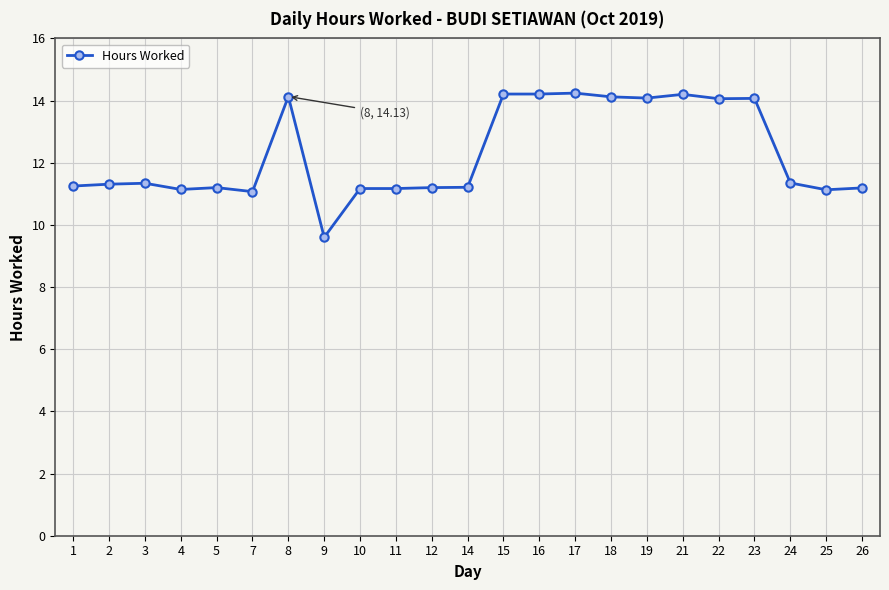

Is it true that the value at 16 is 14.2?

True